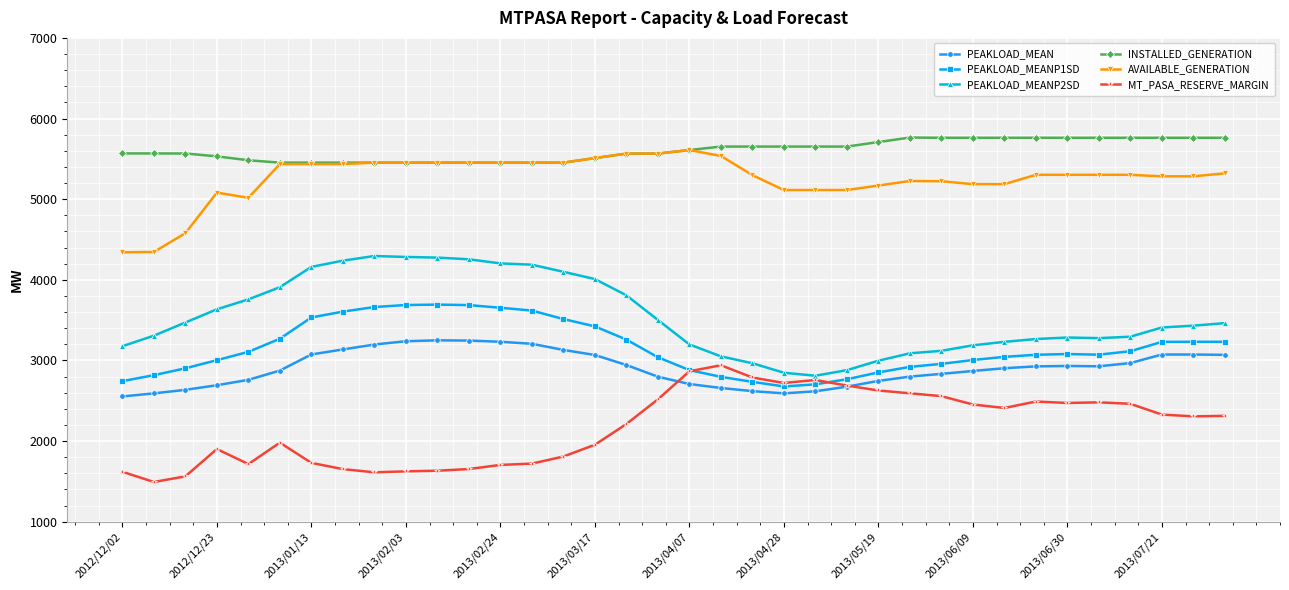

What is the value of the PEAKLOAD_MEAN point at the 1st from the left?

2553